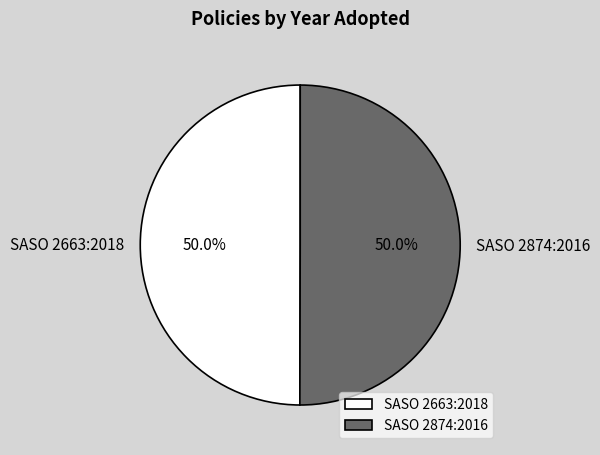

To the nearest percent, what portion does SASO 2663:2018 represent?

50%